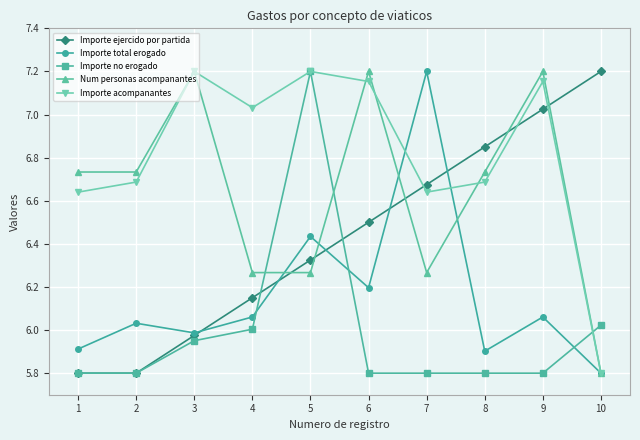

True or false: Importe no erogado and Importe total erogado intersect in this chart.

True